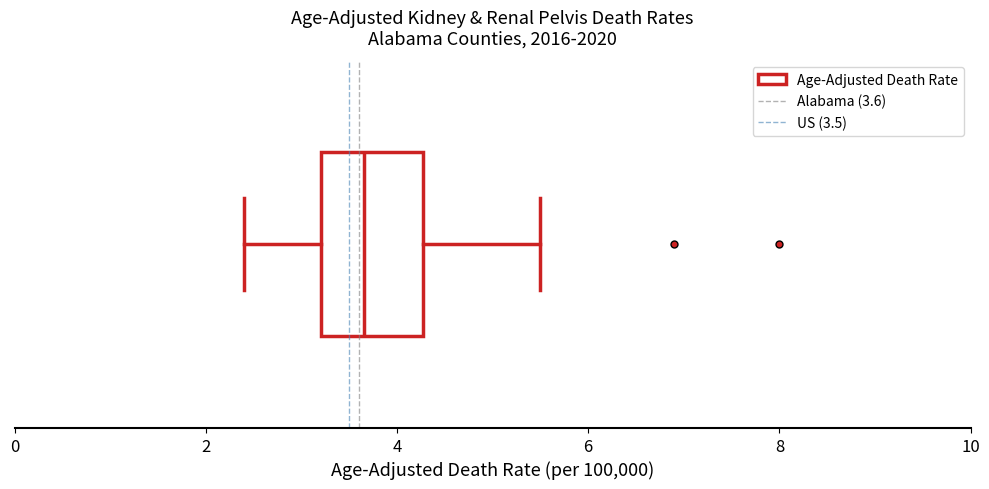

Where is the left edge of the box on the x-axis? The values are not printed on the chart, so give them approximately, as read against the axis.

3.2